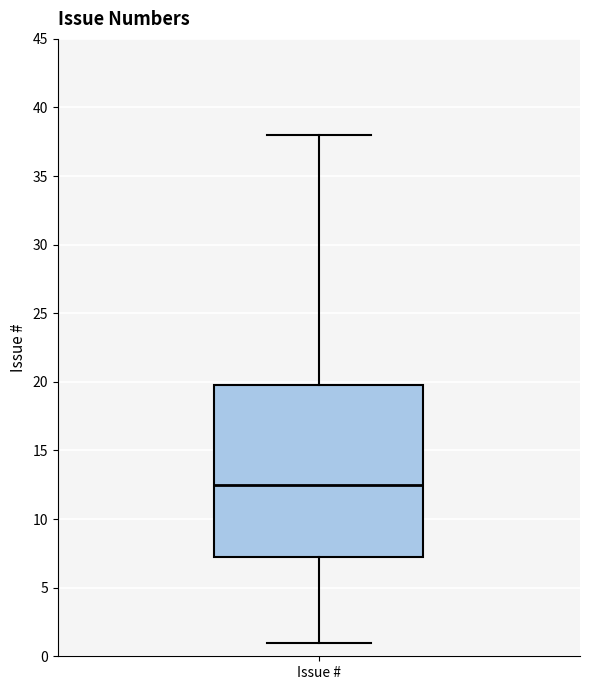

Where does the median line of the box for Issue # sit on the y-axis? The values are not printed on the chart, so give them approximately, as read against the axis.

12.5